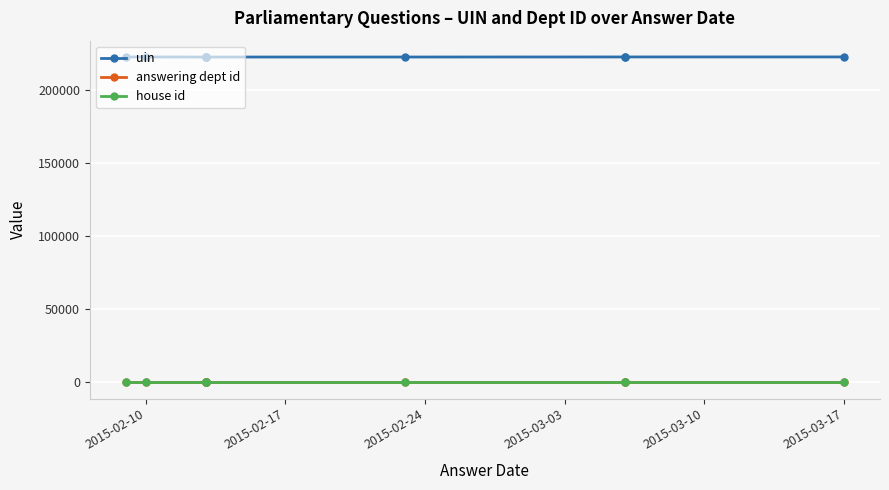

Which series has the largest range (max minus min)?

uin